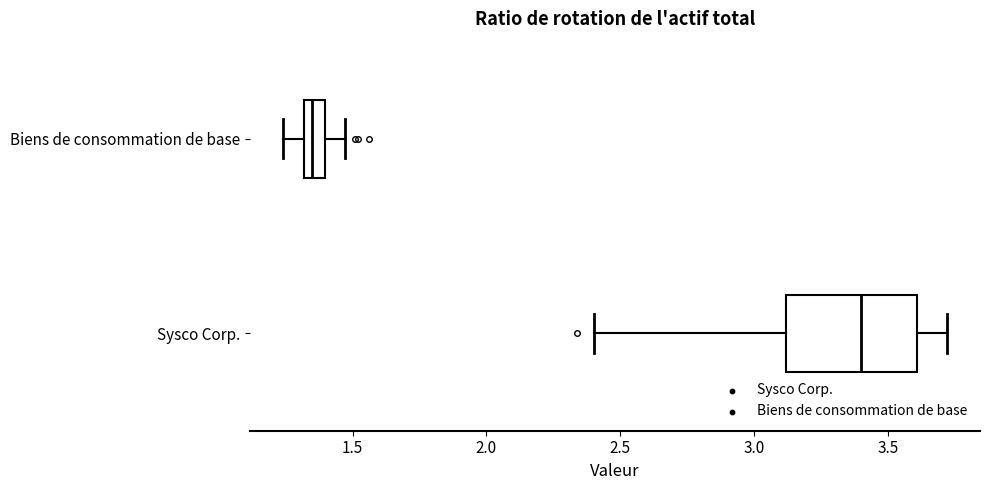

Comparing the boxes themselves (not the whiskers), which one is the widest?

Sysco Corp.